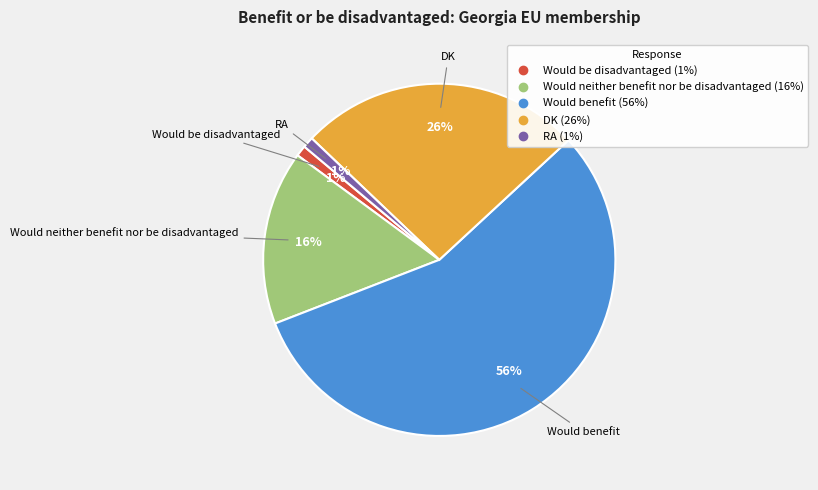

Which has a higher value, Would neither benefit nor be disadvantaged or DK?

DK